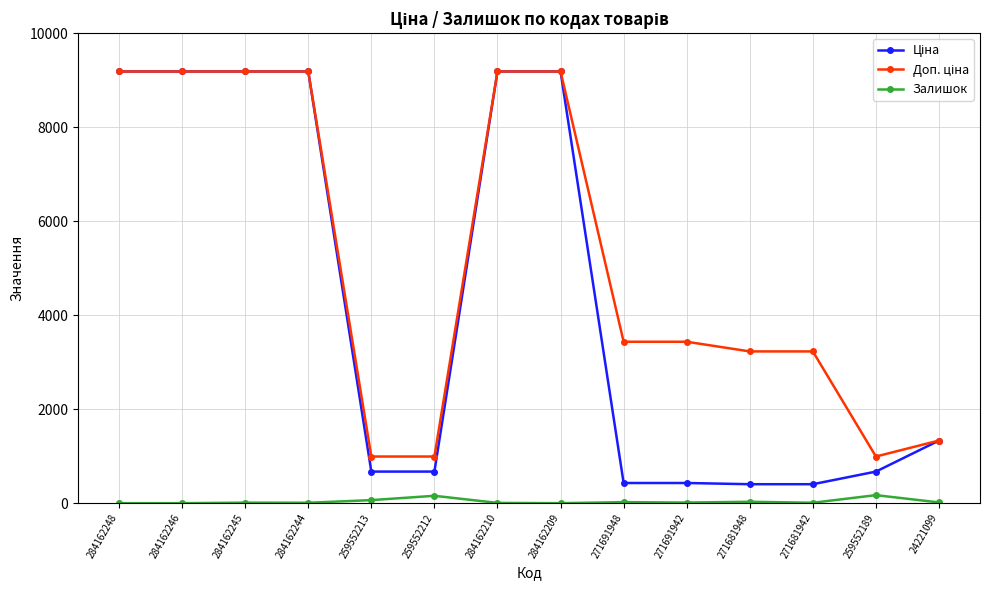

At how many categories does at least one series exceed 2990?

10